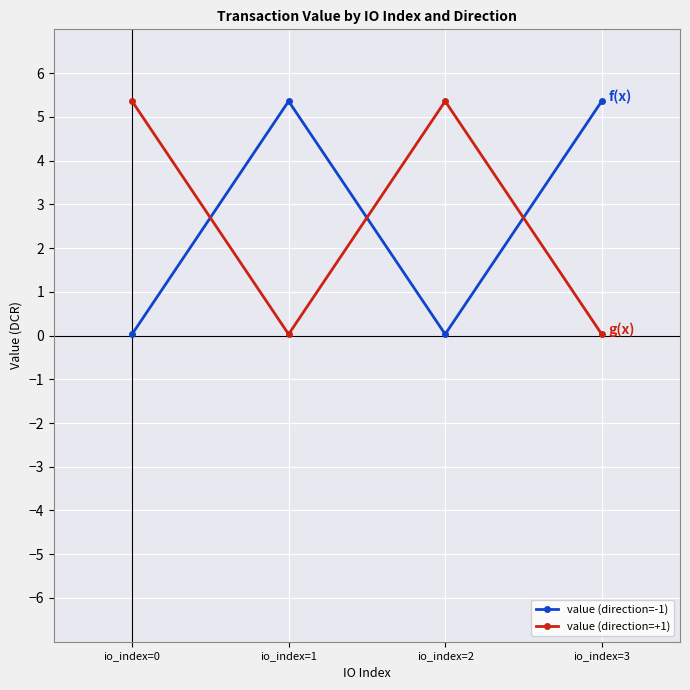

What is the total value across all series at io_index=3?

5.4